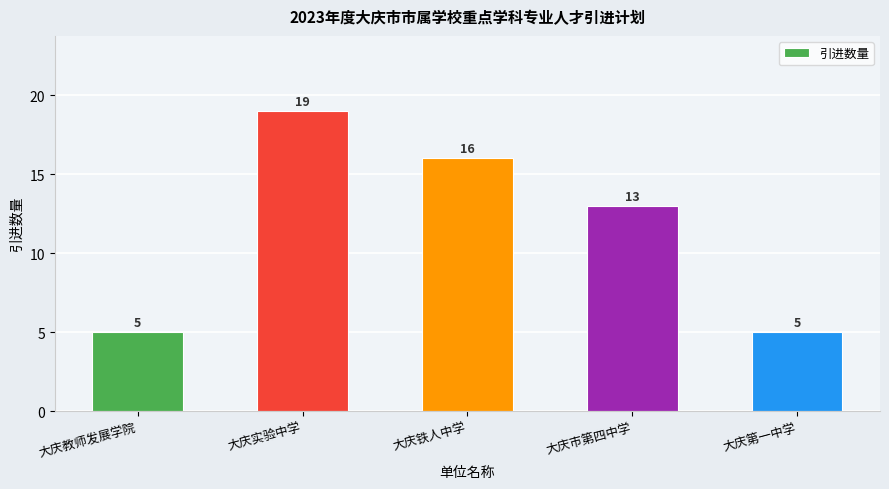

Between 大庆教师发展学院 and 大庆实验中学, which is larger?

大庆实验中学